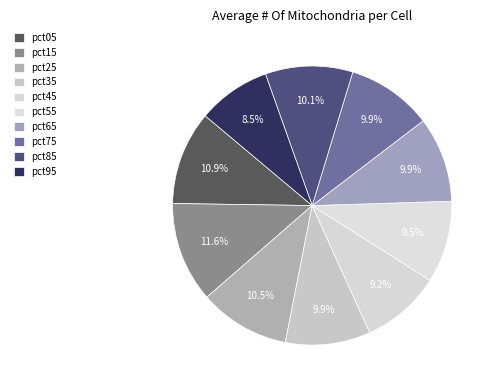

Is there any slice that represents more than half of the pie?

No